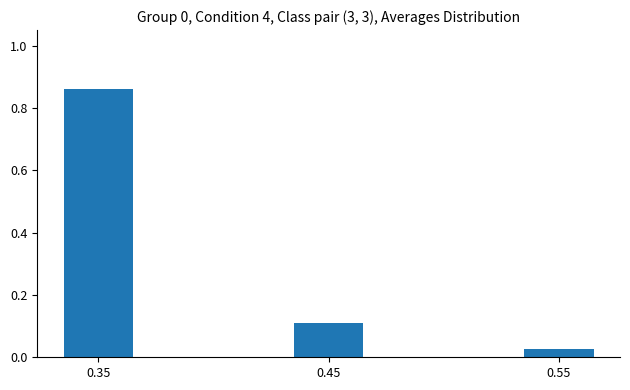

List the labels in order of value, largest first.

0.35, 0.45, 0.55